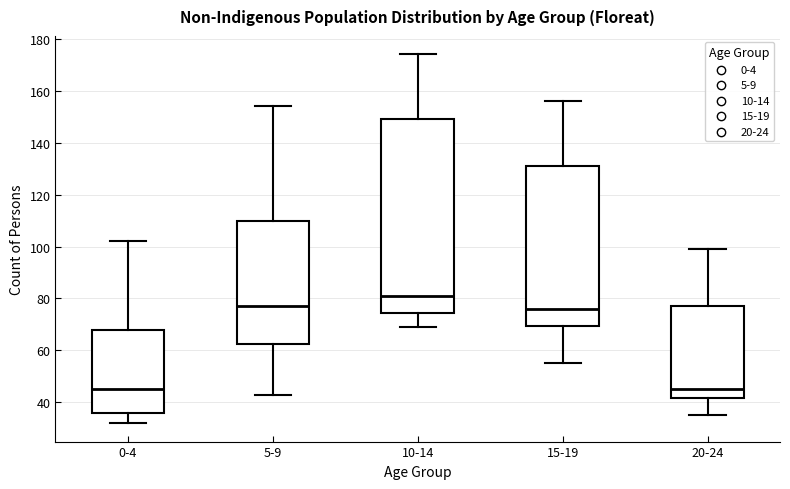

Reading left to right, read every box against the y-axis: the position of its median line, the range the box covers, and the ends of its whiskers. The values are not printed on the chart, so give them approximately, as read against the axis.

0-4: median 46, box 36 to 68, whiskers 32 to 102
5-9: median 78, box 62 to 110, whiskers 44 to 154
10-14: median 82, box 74 to 150, whiskers 70 to 174
15-19: median 76, box 70 to 132, whiskers 56 to 156
20-24: median 46, box 42 to 78, whiskers 36 to 100